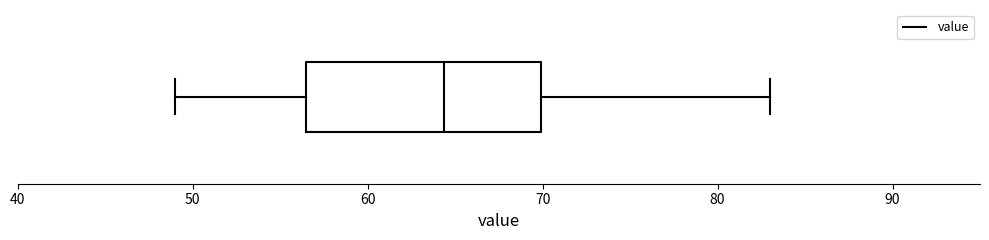

Transcribe this box plot: give where the median line is, the range the box spans, and where the two whiskers end, as read against the x-axis. The values are not printed on the chart, so give them approximately, as read against the axis.

median 64, box 56 to 70, whiskers 49 to 83